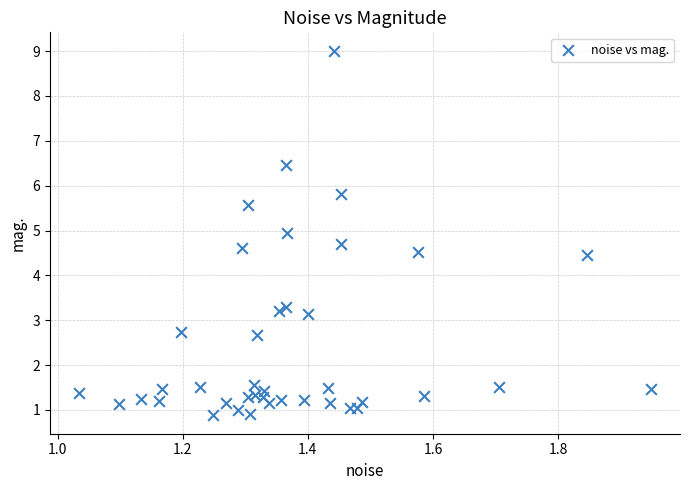

What is the range of Y values (max minus min)?

8.1